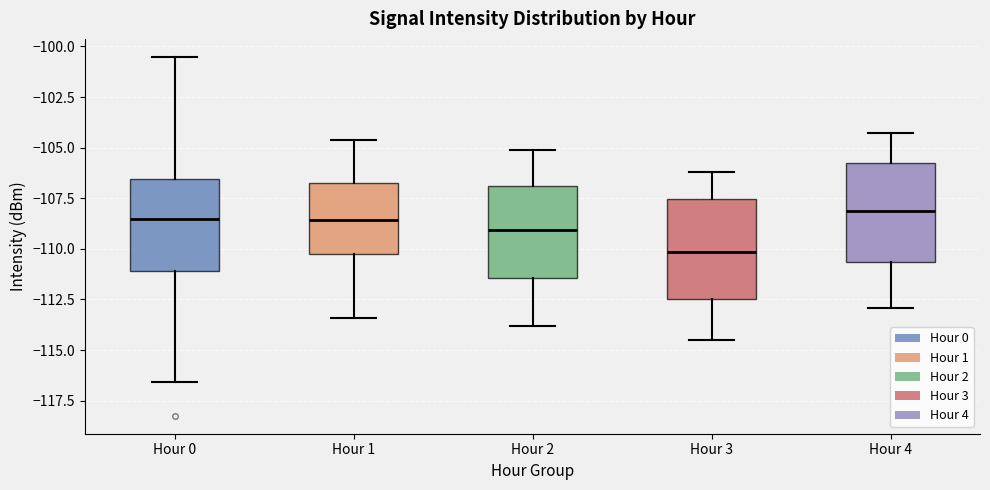

Where is the upper edge of the box for Hour 4 on the y-axis? The values are not printed on the chart, so give them approximately, as read against the axis.

-106.0